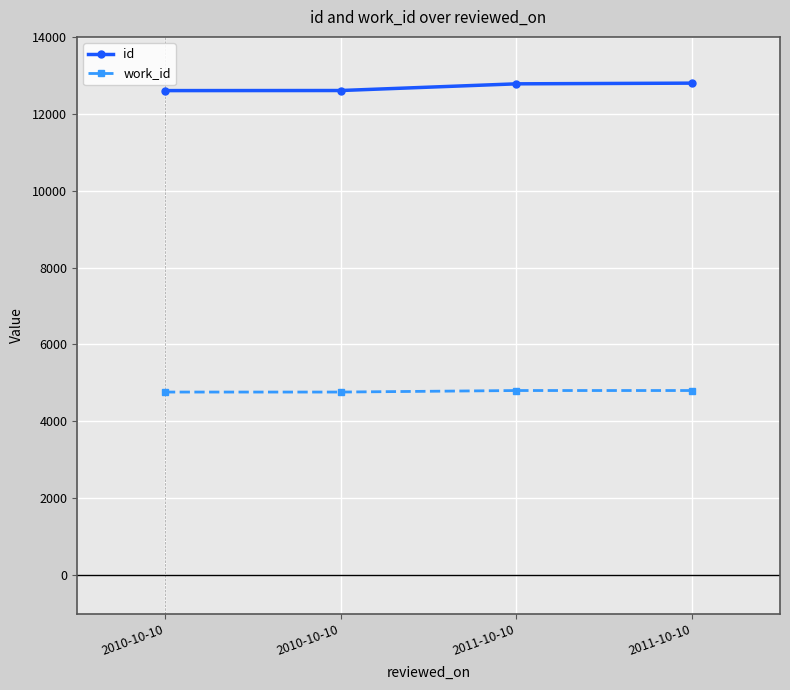

How many lines are shown in the chart?

2